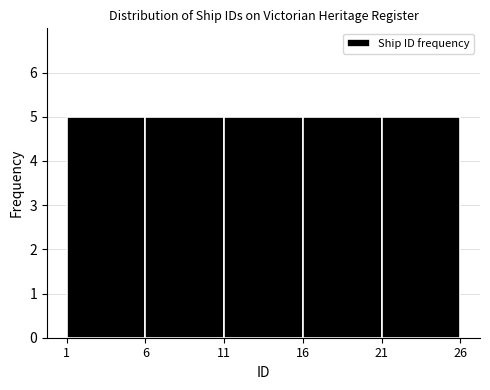

How tall is the bar that spans 1 to 6 on the x-axis? The values are not printed on the chart, so give them approximately, as read against the axis.

5